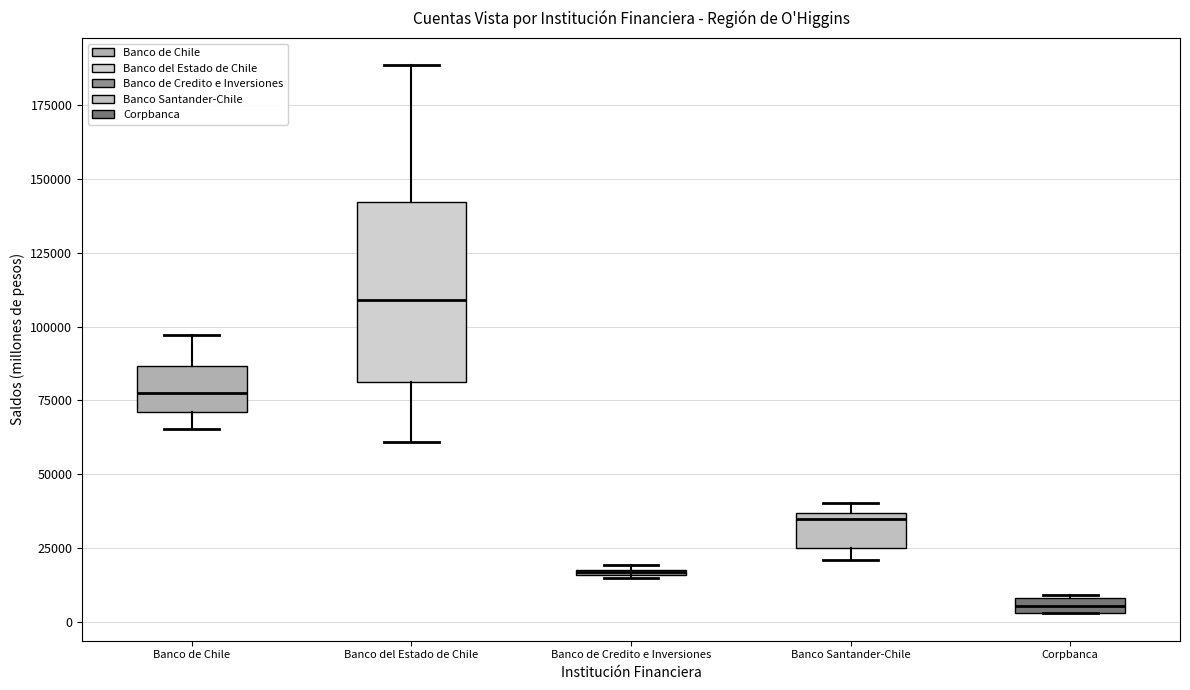

Which box is the tallest, from its lower edge to its upper edge?

Banco del Estado de Chile